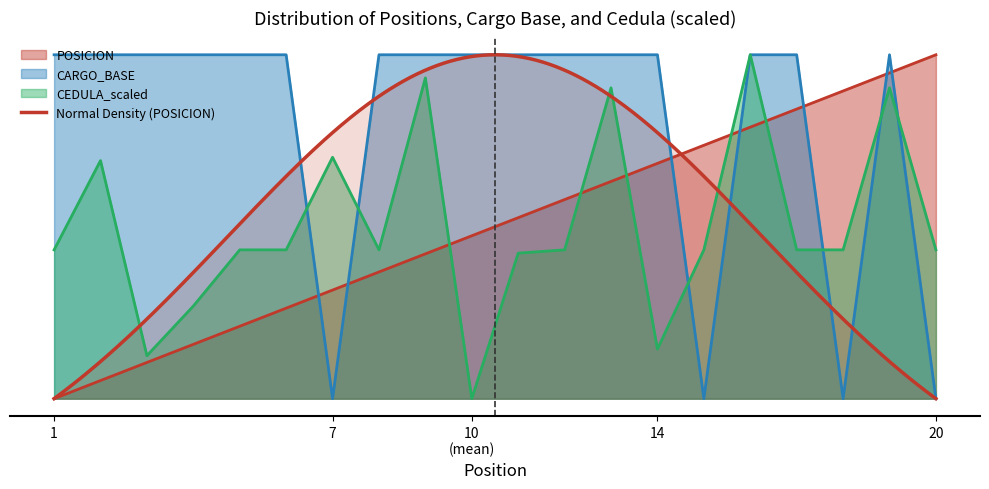

How many intersections are there between POSICION and CARGO_BASE?

7